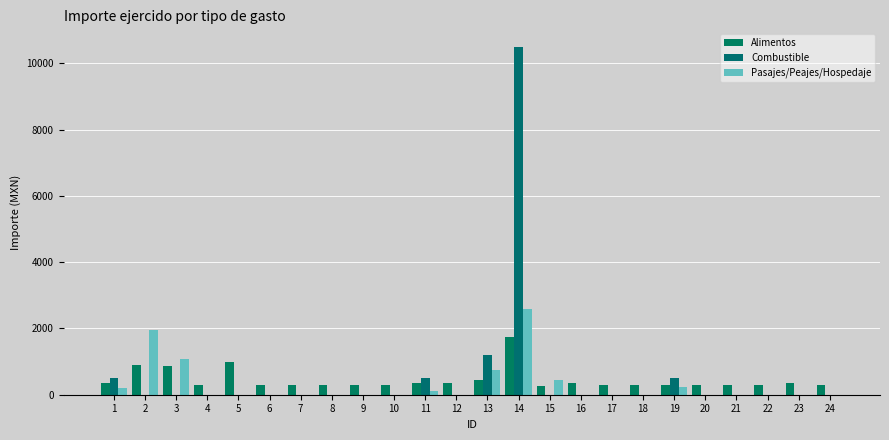

At 12, list the series in order from smallest to largest.

Combustible, Pasajes/Peajes/Hospedaje, Alimentos